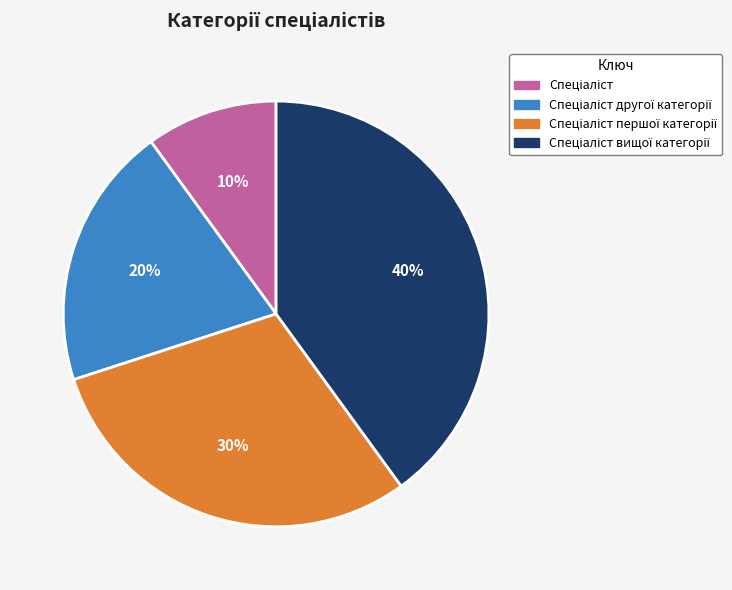

To the nearest percent, what is the average slice percentage?

25%